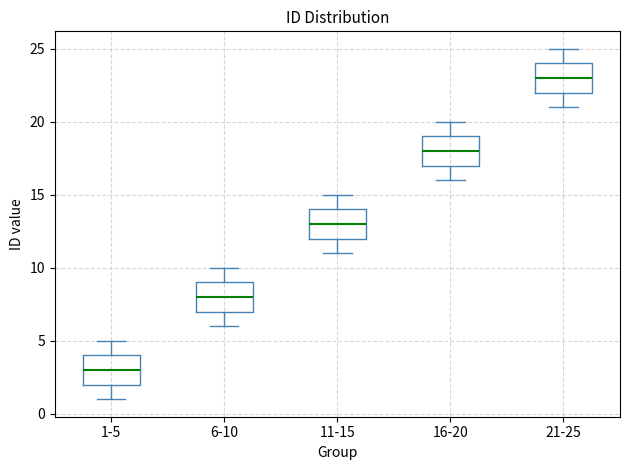

Reading left to right, transcribe this box plot: for each box, give where its median line is, the range the box spans, and where its two whiskers end, as read against the y-axis. The values are not printed on the chart, so give them approximately, as read against the axis.

1-5: median 3, box 2 to 4, whiskers 1 to 5
6-10: median 8, box 7 to 9, whiskers 6 to 10
11-15: median 13, box 12 to 14, whiskers 11 to 15
16-20: median 18, box 17 to 19, whiskers 16 to 20
21-25: median 23, box 22 to 24, whiskers 21 to 25